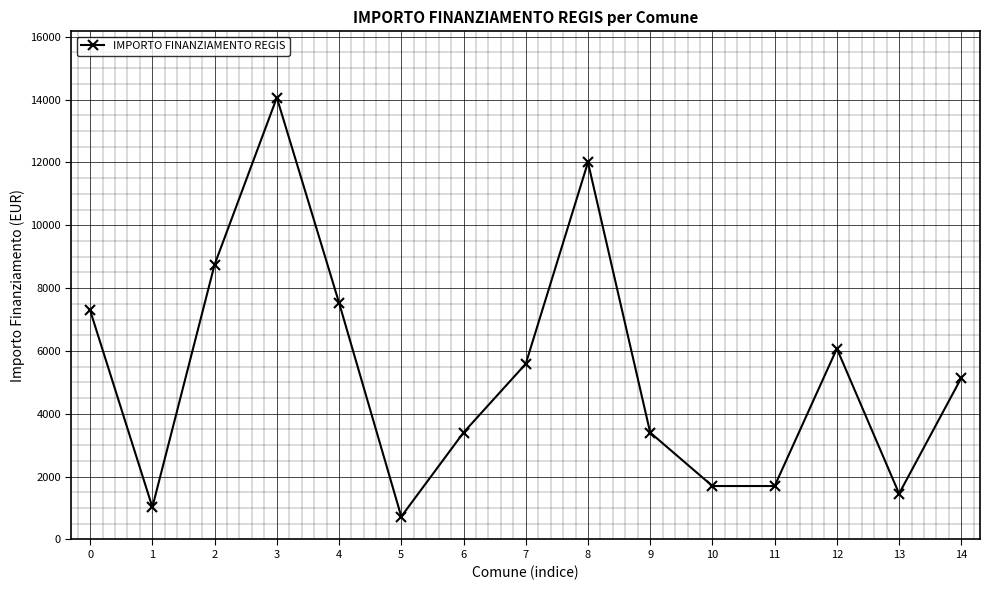

Reading left to right, extract all data points from this chart.

7290	1029	8748	14063	7533	729	3402	5589	12005	3402	1701	1701	6075	1458	5145